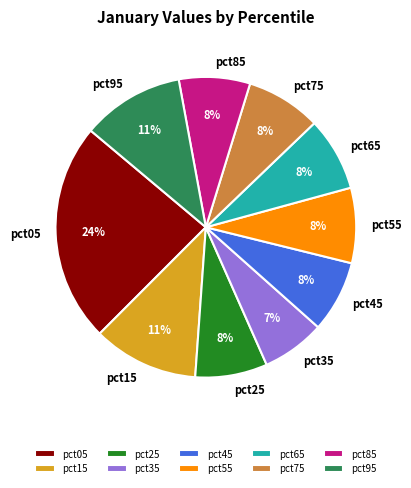

How many segments does this pie chart have?

10